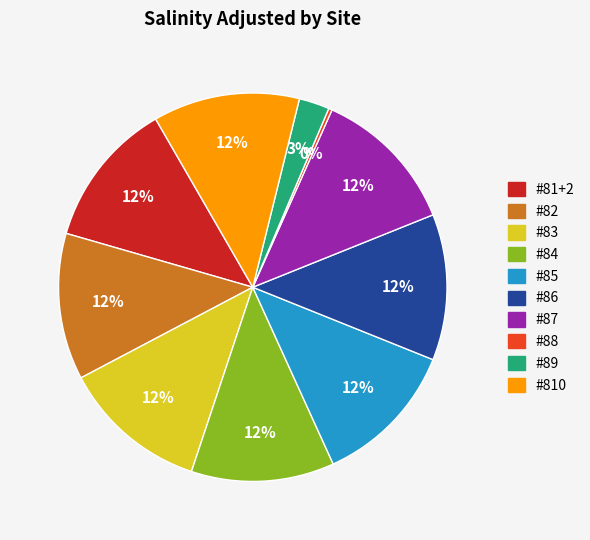

To the nearest percent, what is the average slice percentage?

10%